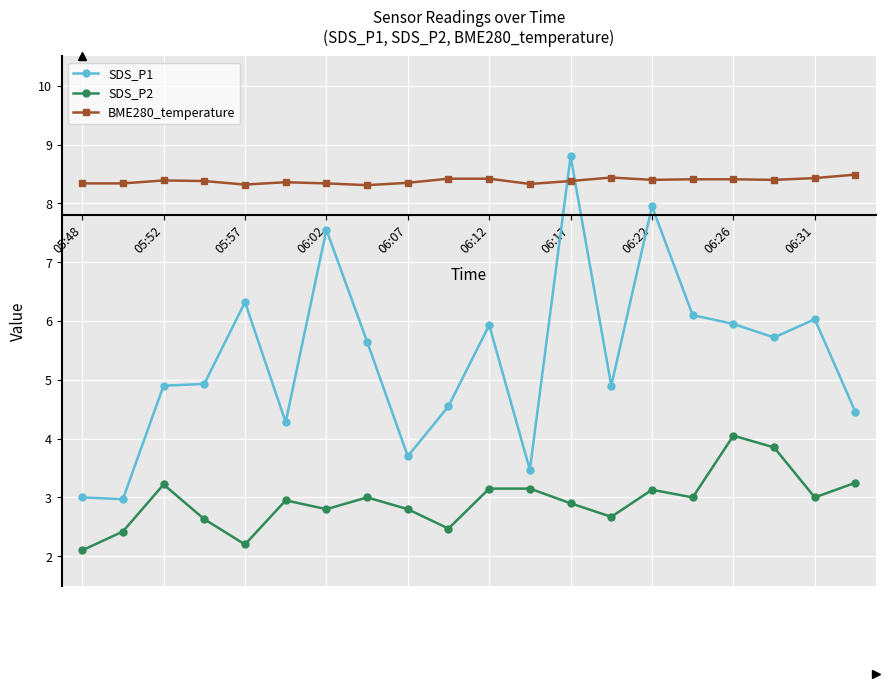

Rank the series by their average value, from lowest to highest.

SDS_P2, SDS_P1, BME280_temperature